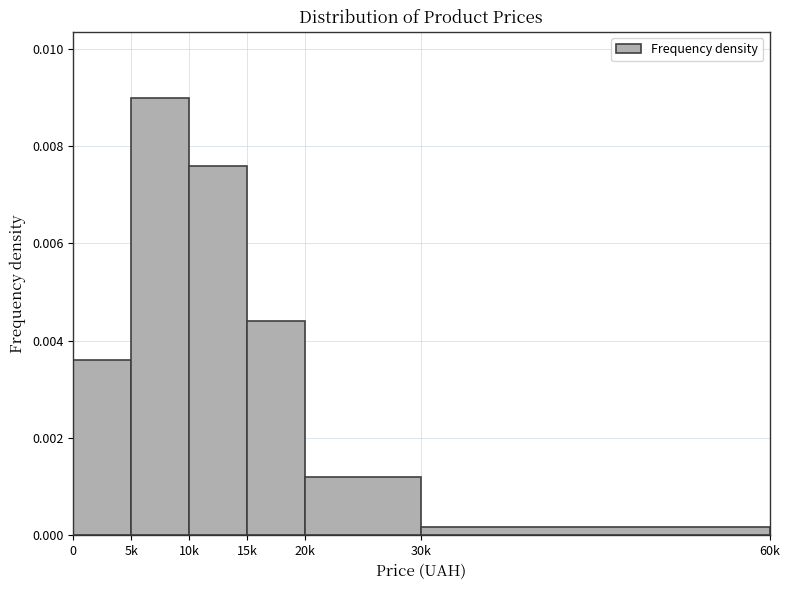

At which label is the value closest to 0?

30k